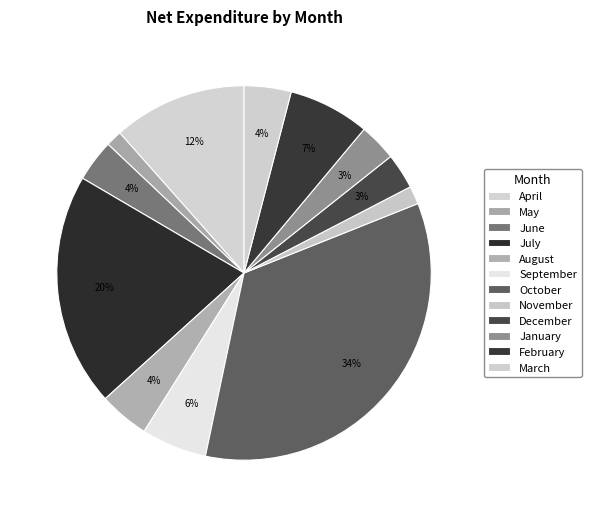

Is April the majority of the pie?

No